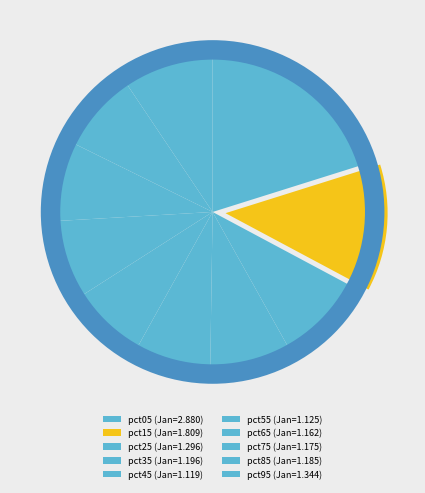

Which has a higher value, pct25 or pct85?

pct25